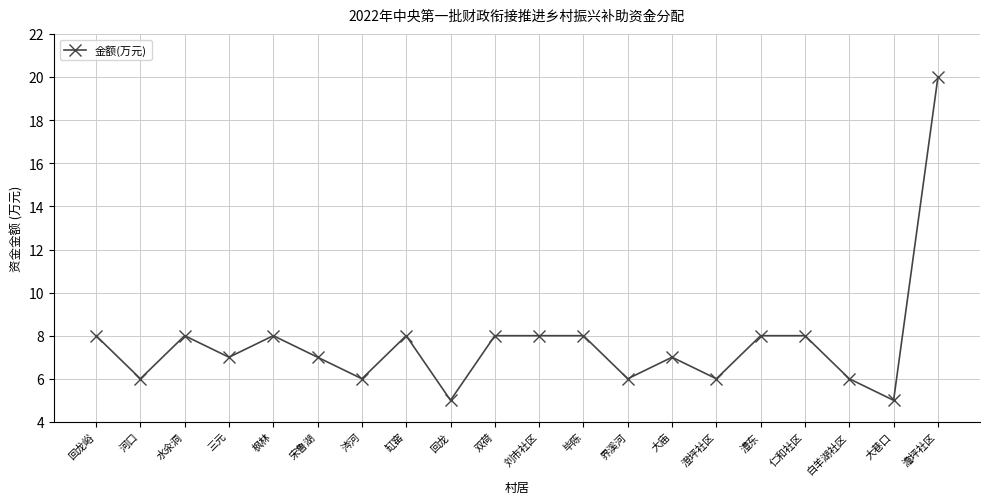

What is the maximum value shown in the chart?

20